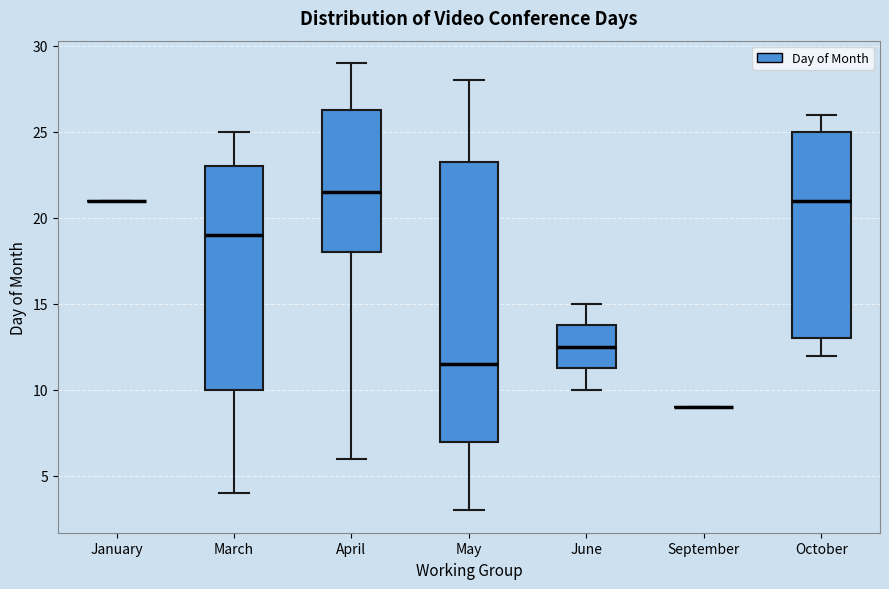

Where does the median line of the box for April sit on the y-axis? The values are not printed on the chart, so give them approximately, as read against the axis.

21.5